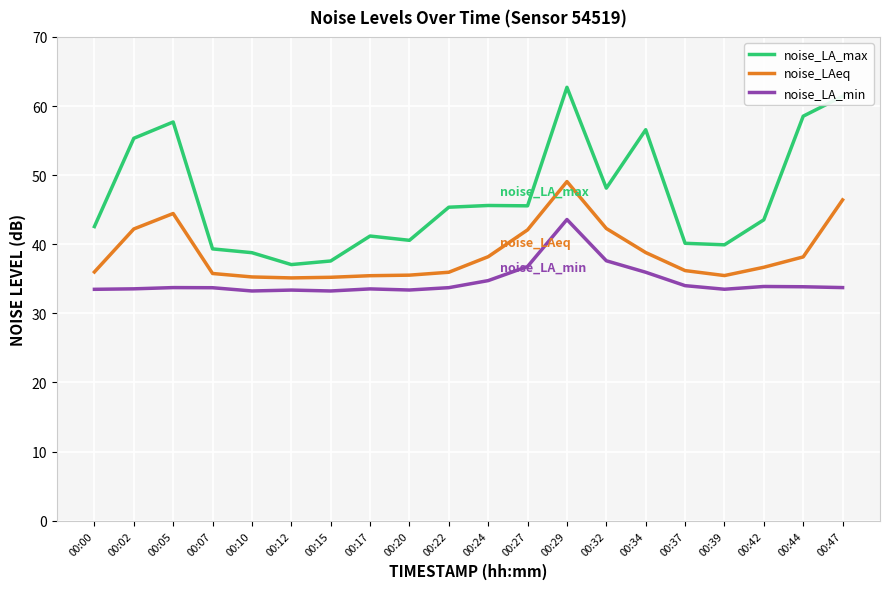

How many categories are shown in the chart?

20